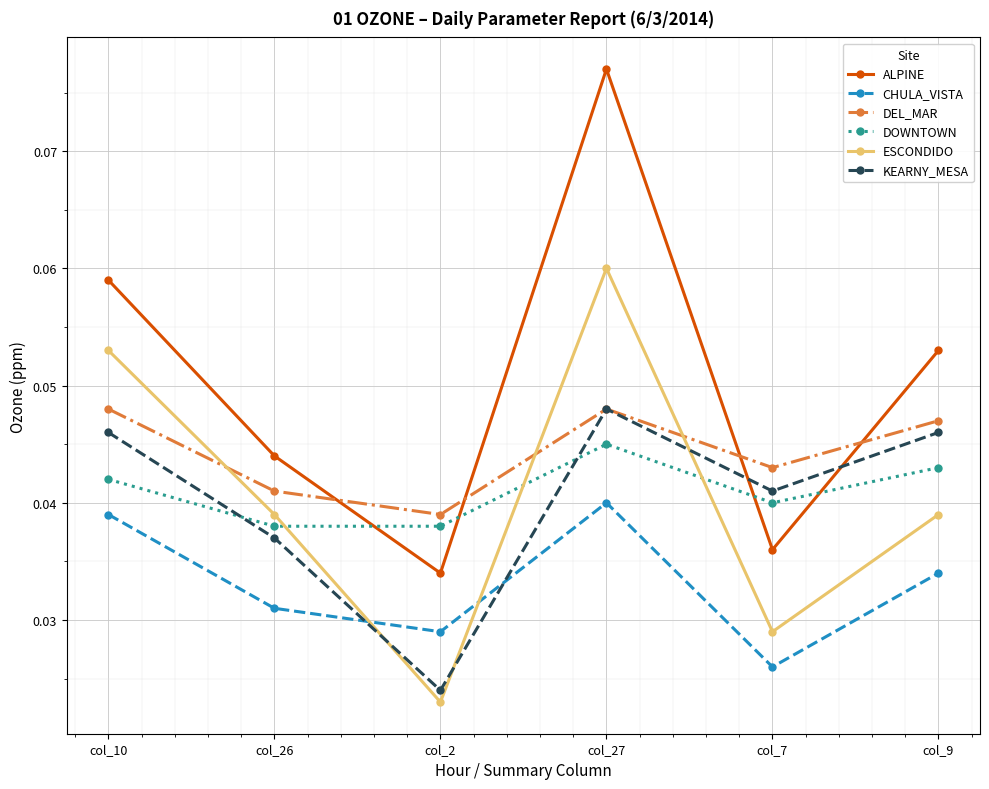

True or false: CHULA_VISTA and DOWNTOWN intersect in this chart.

False